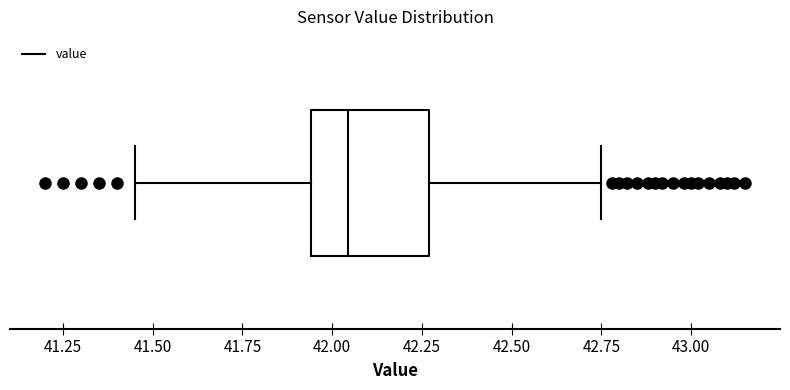

Where does the right whisker of the box end on the x-axis? The values are not printed on the chart, so give them approximately, as read against the axis.

42.75